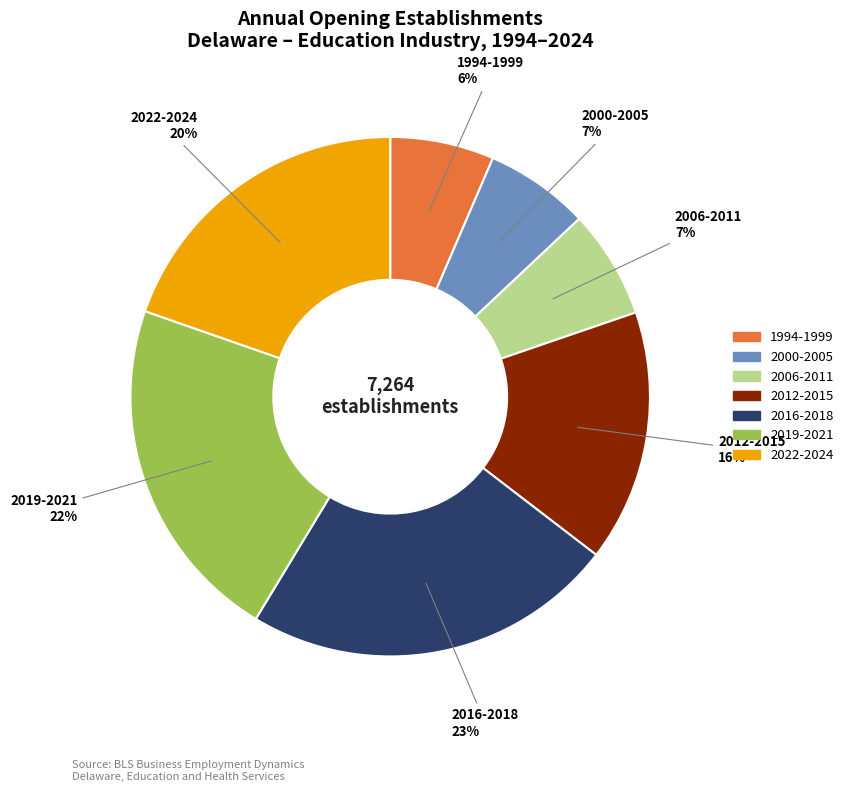

To the nearest percent, what is the average slice percentage?

14%